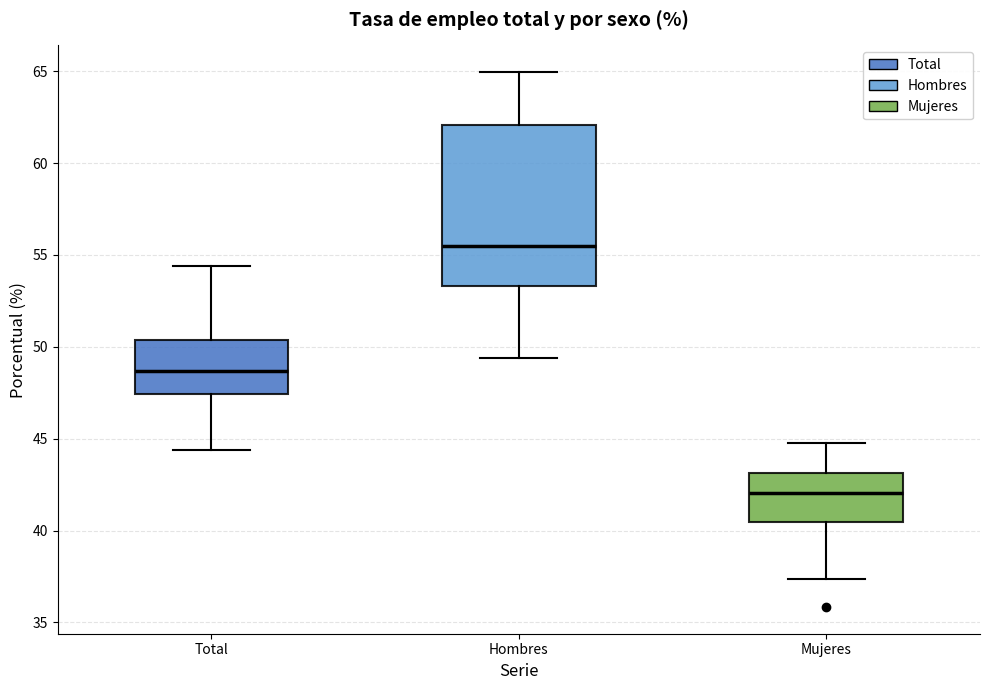

Which box has the highest median line?

Hombres